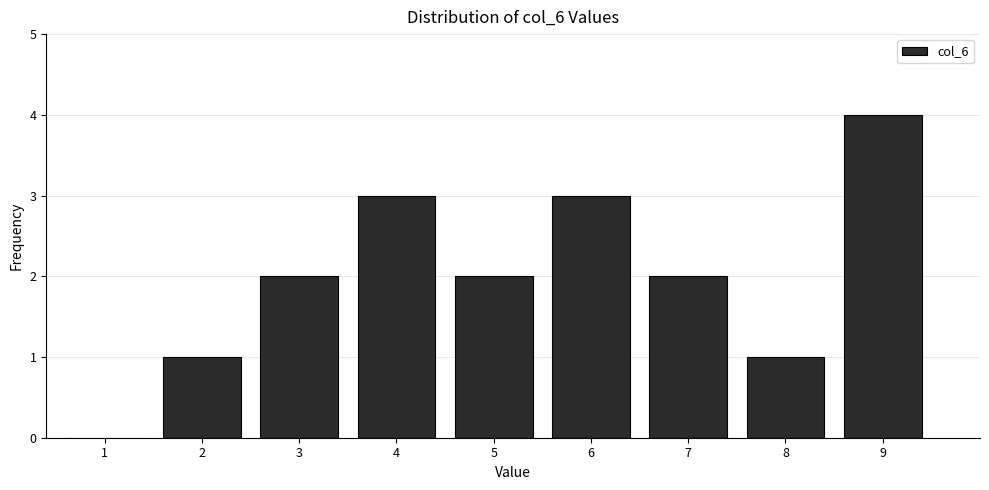

Reading right to left, list all the values displayed in this chart.

9=4	8=1	7=2	6=3	5=2	4=3	3=2	2=1	1=0